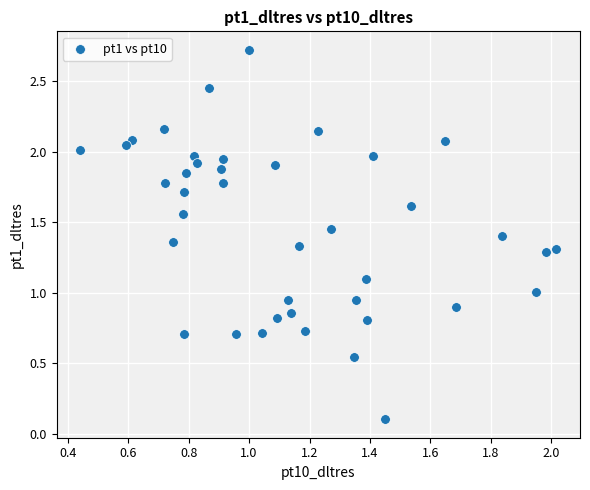

What is the range of Y values (max minus min)?

2.6